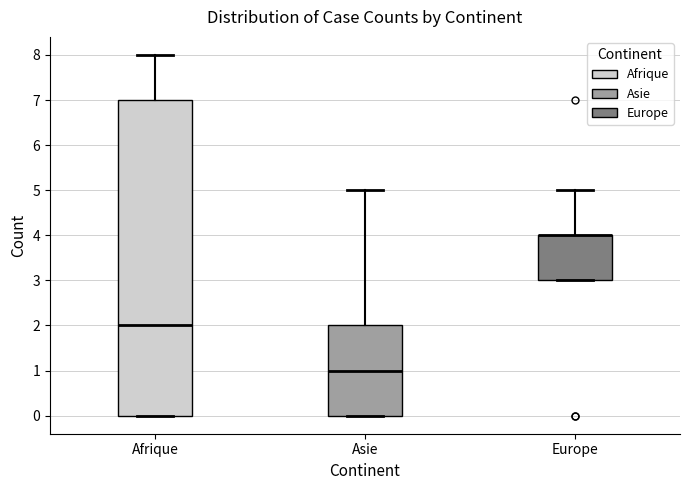

Where does the median line of the box for Afrique sit on the y-axis? The values are not printed on the chart, so give them approximately, as read against the axis.

2